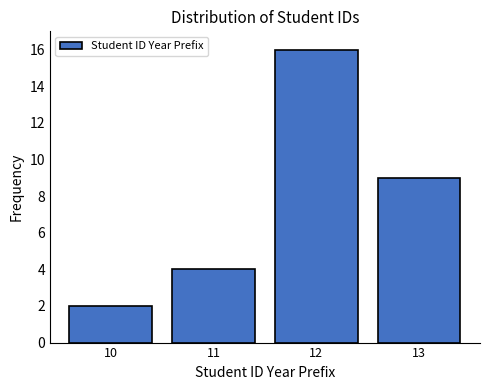

Reading right to left, extract all data points from this chart.

13=9	12=16	11=4	10=2